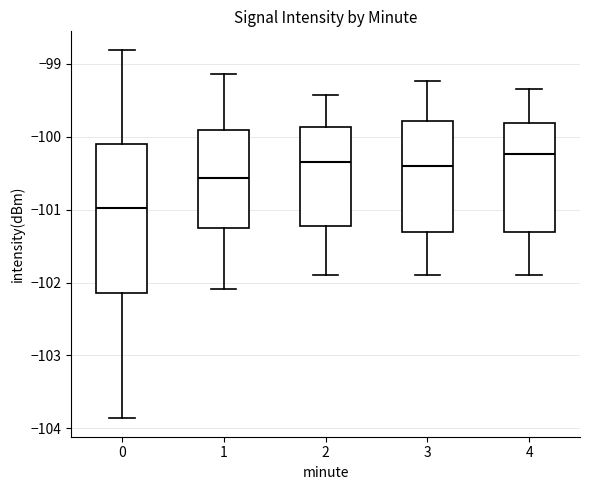

Where does the lower whisker of the box at x = 0 end on the y-axis? The values are not printed on the chart, so give them approximately, as read against the axis.

-103.9